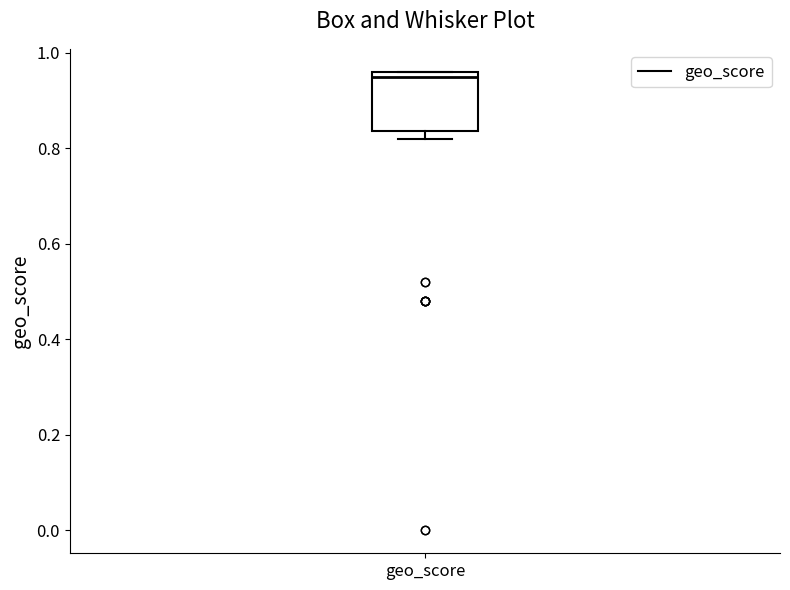

Where is the upper edge of the box for geo_score on the y-axis? The values are not printed on the chart, so give them approximately, as read against the axis.

0.96